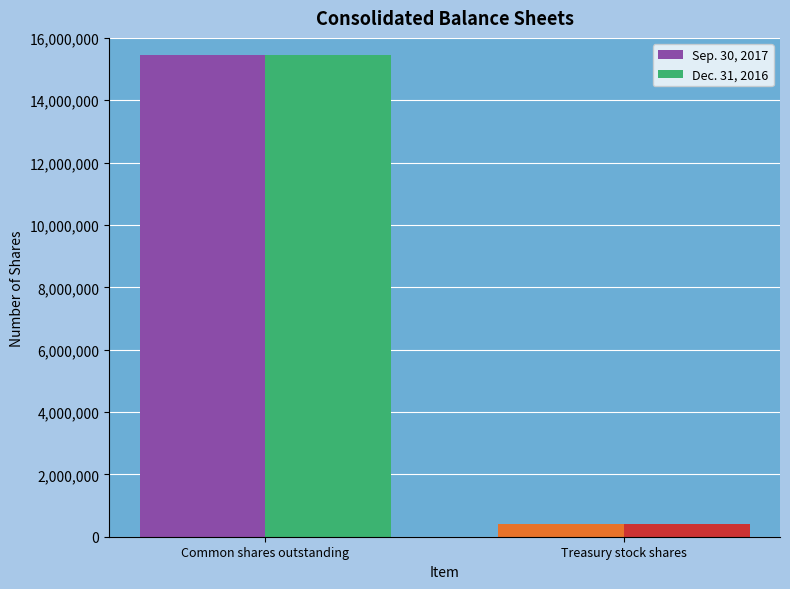

Reading left to right, transcribe all the data shown in this chart.

Sep. 30, 2017: 15451532	397377
Dec. 31, 2016: 15448500	395409